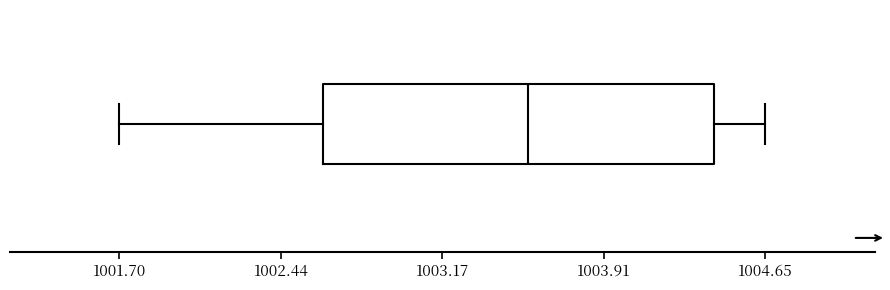

Transcribe this box plot: give where the median line is, the range the box spans, and where the two whiskers end, as read against the x-axis. The values are not printed on the chart, so give them approximately, as read against the axis.

median 1003.6, box 1002.6 to 1004.4, whiskers 1001.7 to 1004.7